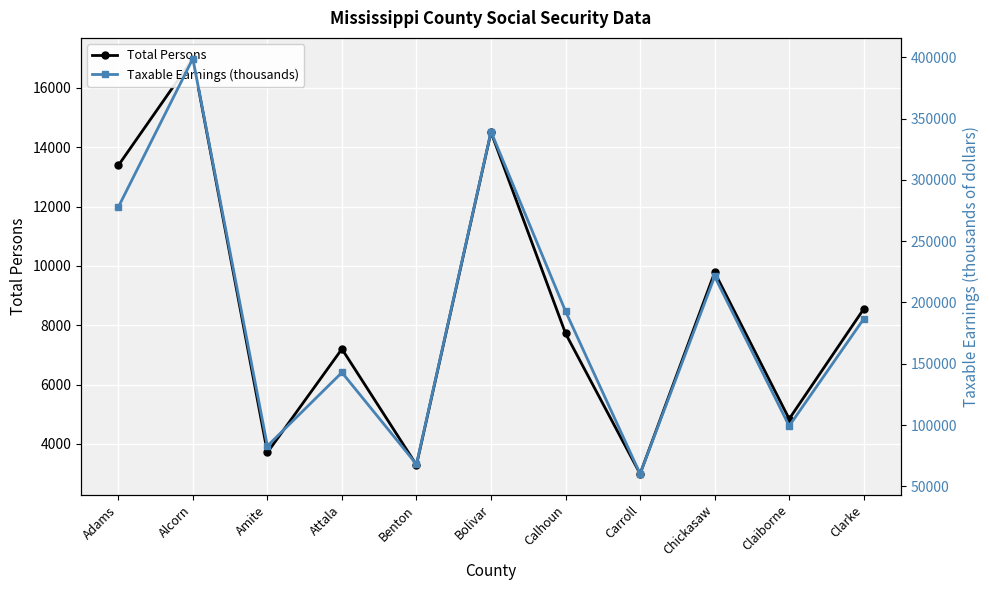

How many lines are shown in the chart?

2